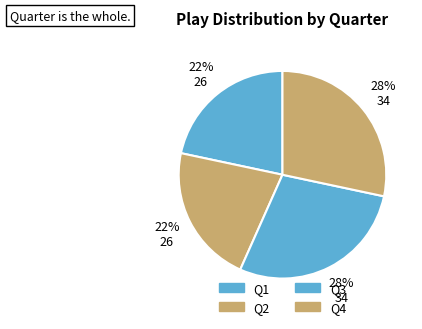

Which has a higher value, Q2 or Q1?

Q2